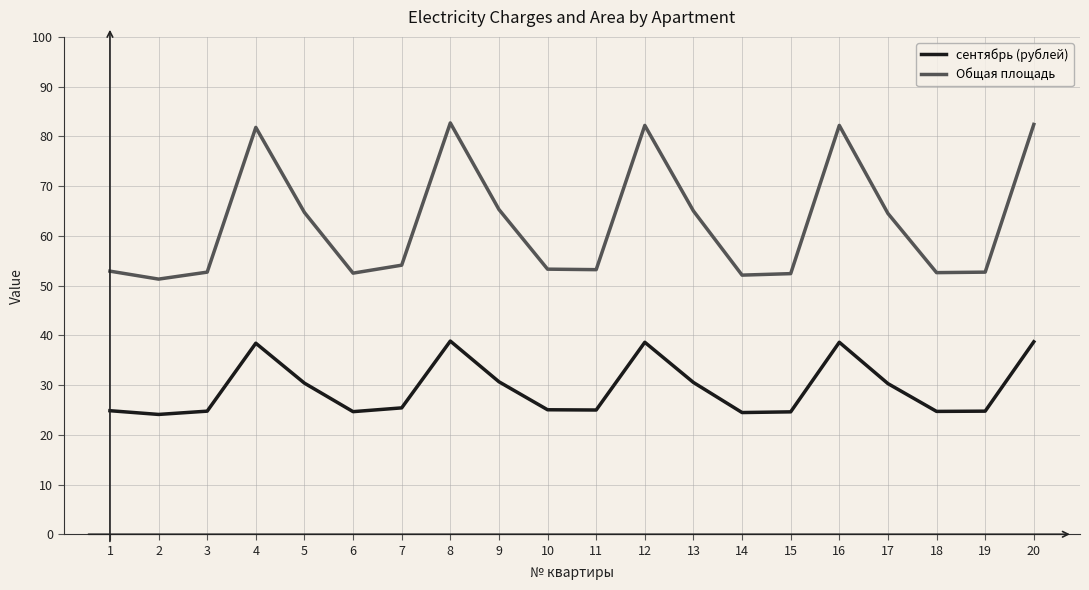

What is the average value of the Общая площадь series?

62.5